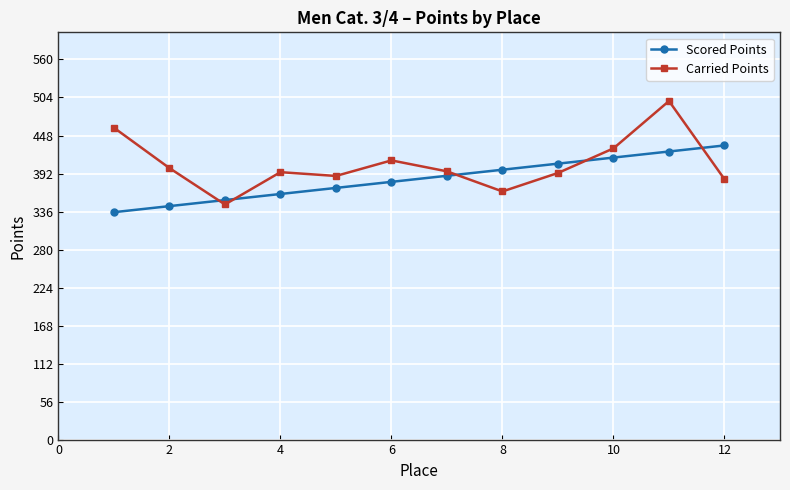

What is the difference between the second highest and minimum values in the Scored Points series?

89.4